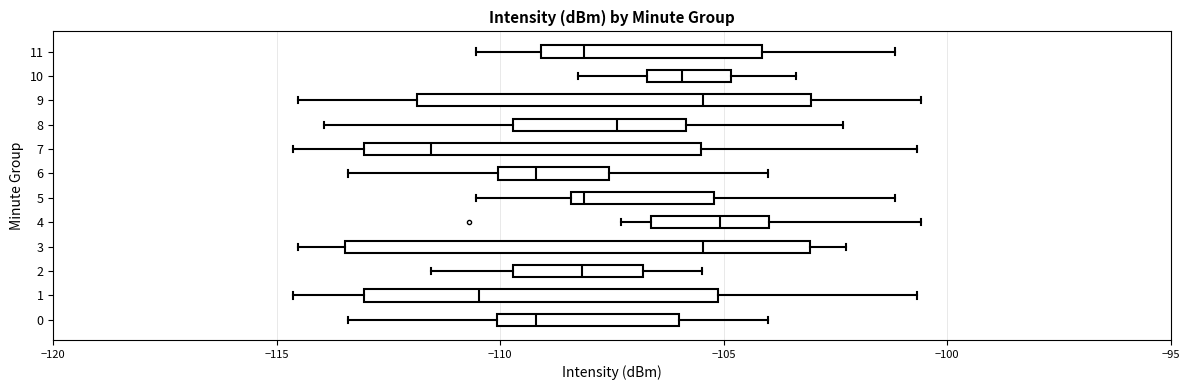

Reading bottom to top, read every box against the x-axis: the position of its median line, the range the box covers, and the ends of its whiskers. The values are not printed on the chart, so give them approximately, as read against the axis.

0: median -109.0, box -110.0 to -106.0, whiskers -113.5 to -104.0
1: median -110.5, box -113.0 to -105.0, whiskers -114.5 to -100.5
2: median -108.0, box -109.5 to -107.0, whiskers -111.5 to -105.5
3: median -105.5, box -113.5 to -103.0, whiskers -114.5 to -102.5
4: median -105.0, box -106.5 to -104.0, whiskers -107.5 to -100.5
5: median -108.0, box -108.5 to -105.0, whiskers -110.5 to -101.0
6: median -109.0, box -110.0 to -107.5, whiskers -113.5 to -104.0
7: median -111.5, box -113.0 to -105.5, whiskers -114.5 to -100.5
8: median -107.5, box -109.5 to -106.0, whiskers -114.0 to -102.5
9: median -105.5, box -112.0 to -103.0, whiskers -114.5 to -100.5
10: median -106.0, box -106.5 to -105.0, whiskers -108.5 to -103.5
11: median -108.0, box -109.0 to -104.0, whiskers -110.5 to -101.0